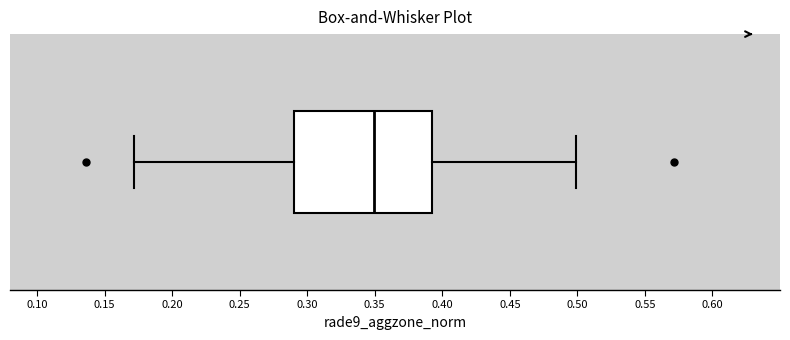

Read this box plot against the x-axis: the position of the median line, the range covered by the box, and the ends of both whiskers. The values are not printed on the chart, so give them approximately, as read against the axis.

median 0.350, box 0.290 to 0.395, whiskers 0.170 to 0.500